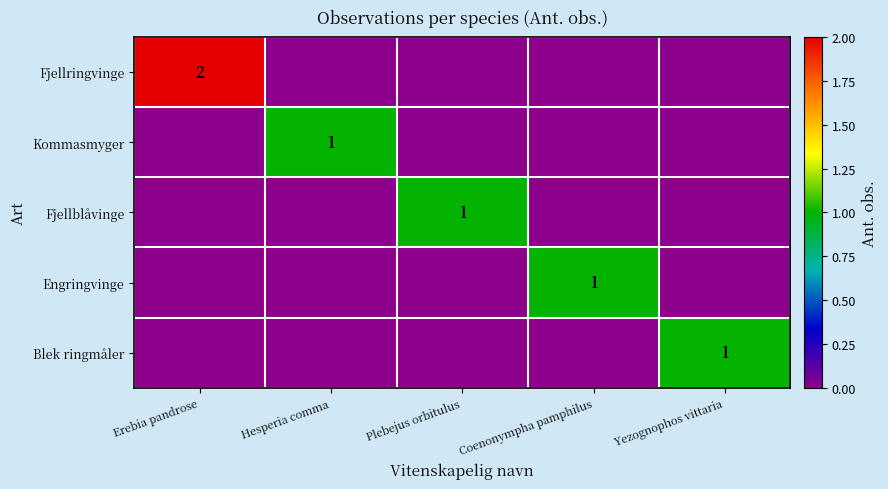

True or false: Engringvinge has a value of -1 at Plebejus orbitulus.

False